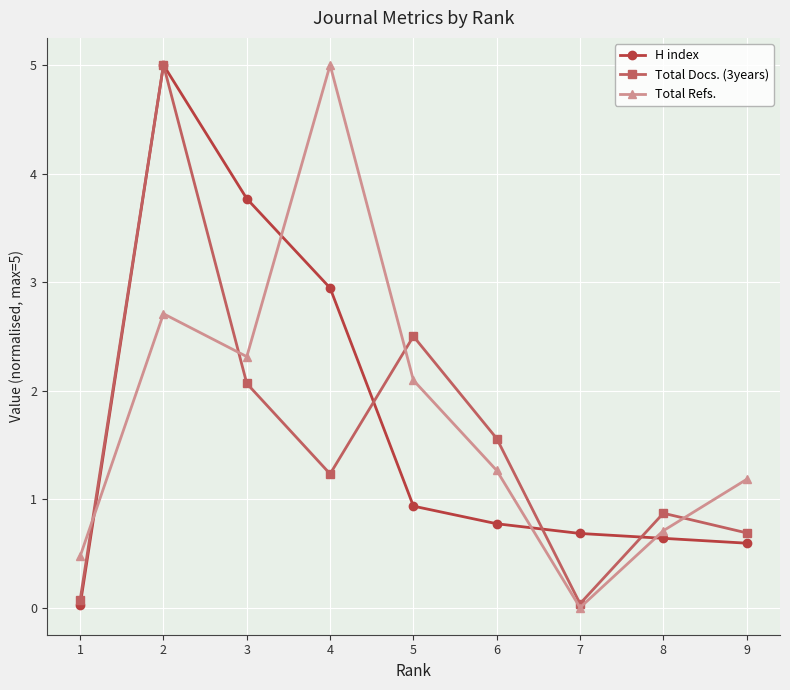

Which series has the largest range (max minus min)?

Total Refs.